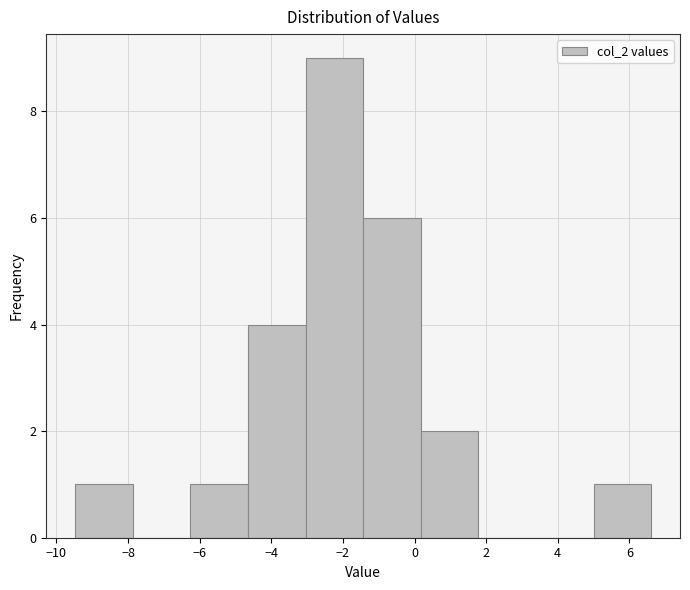

What is the height of the bar covering -1.4 to 0.2 on the x-axis? Neither the bar edges nor the heights are printed on the chart, so give them approximately, as read against the axes.

6